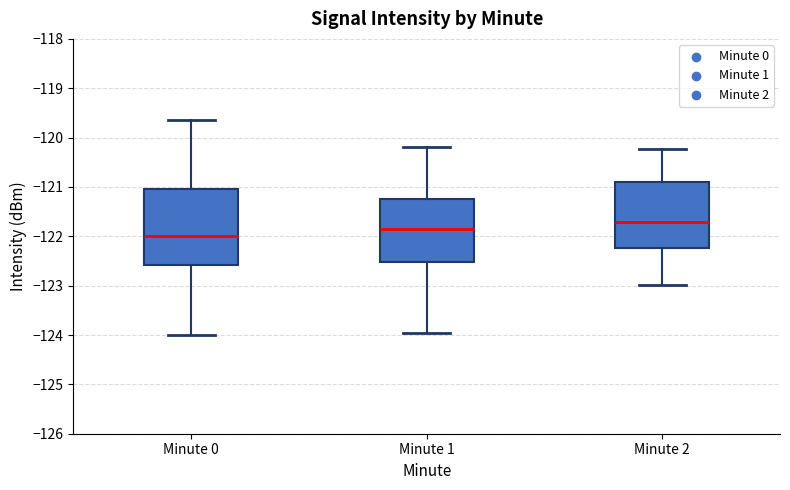

Reading left to right, read every box against the y-axis: the position of its median line, the range the box covers, and the ends of its whiskers. The values are not printed on the chart, so give them approximately, as read against the axis.

Minute 0: median -122.0, box -122.6 to -121.0, whiskers -124.0 to -119.6
Minute 1: median -121.9, box -122.5 to -121.2, whiskers -124.0 to -120.2
Minute 2: median -121.7, box -122.2 to -120.9, whiskers -123.0 to -120.2